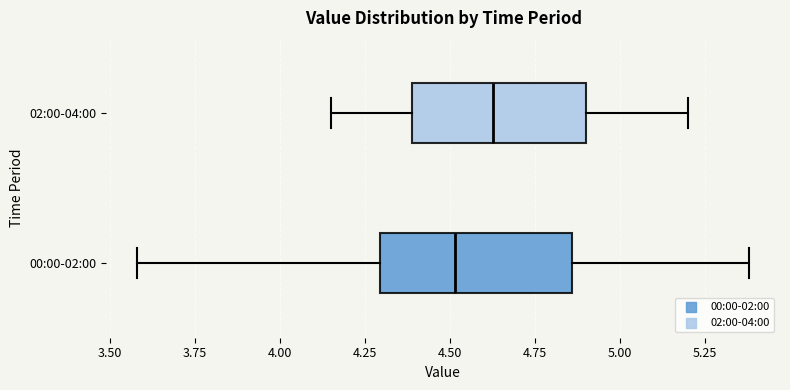

Which box's median line is the furthest to the right?

02:00-04:00